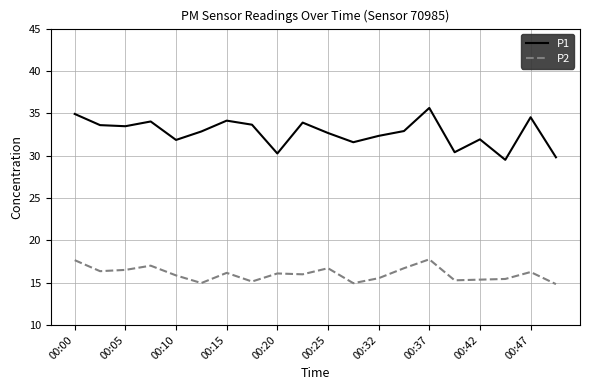

Which series has the largest total across all categories?

P1